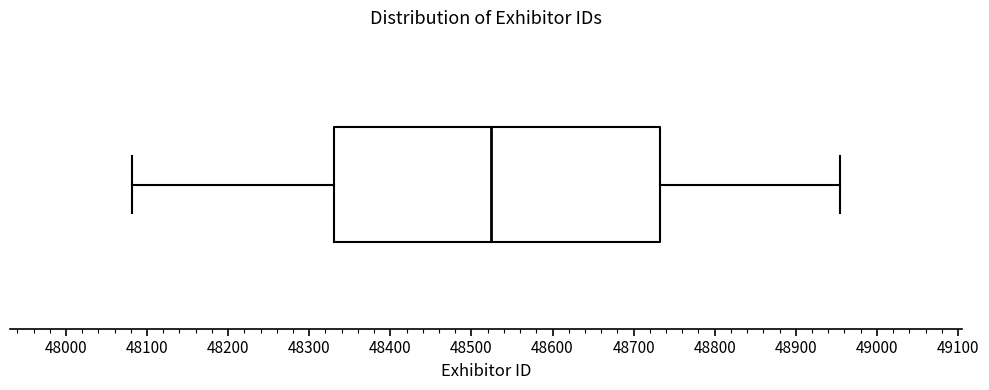

Read this box plot against the x-axis: the position of the median line, the range covered by the box, and the ends of both whiskers. The values are not printed on the chart, so give them approximately, as read against the axis.

median 48520, box 48330 to 48730, whiskers 48080 to 48960